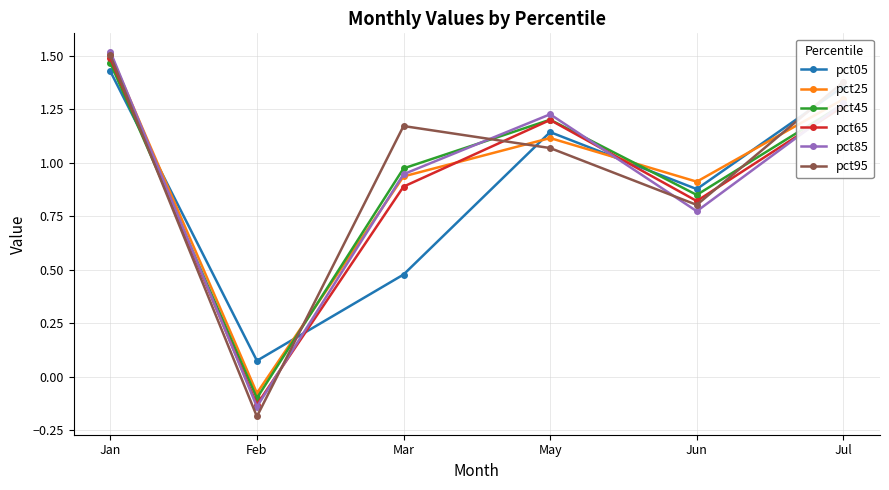

True or false: pct45 has a value of 2.1 at Jan.

False